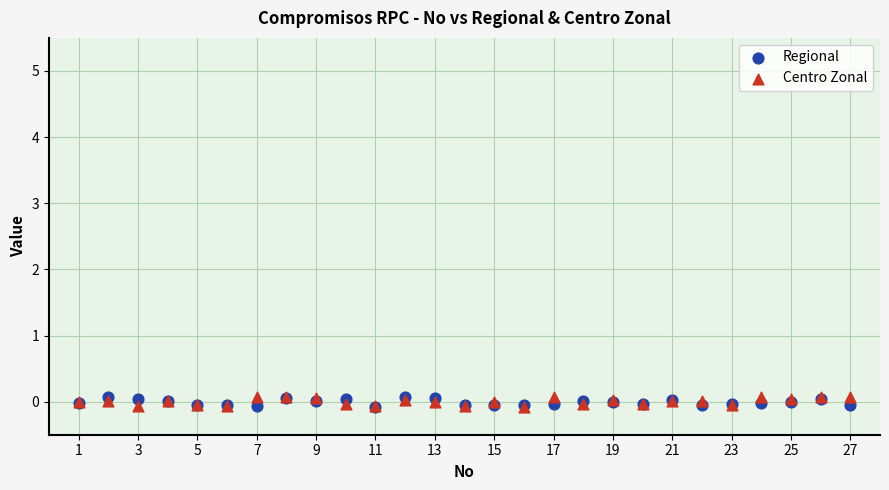

What are all the series names shown in the legend?

Regional, Centro Zonal